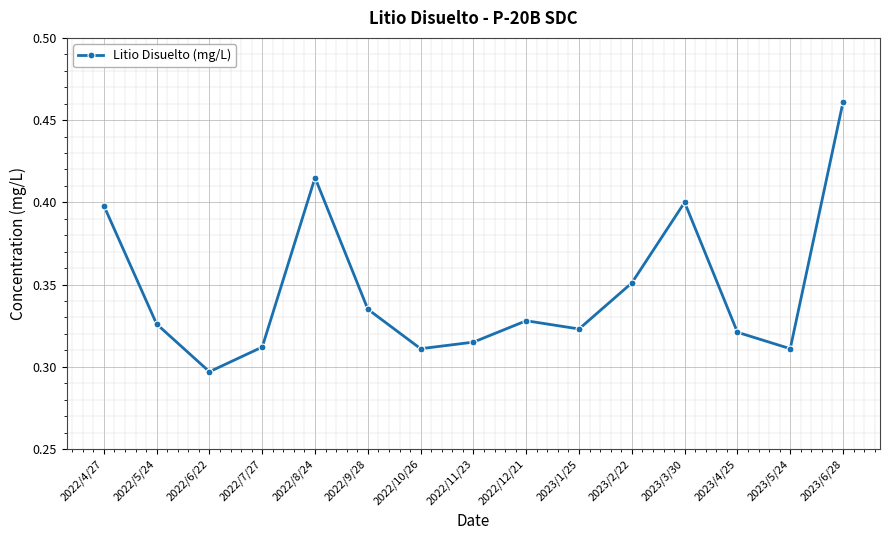

What is the difference between the second highest and minimum values?

0.1